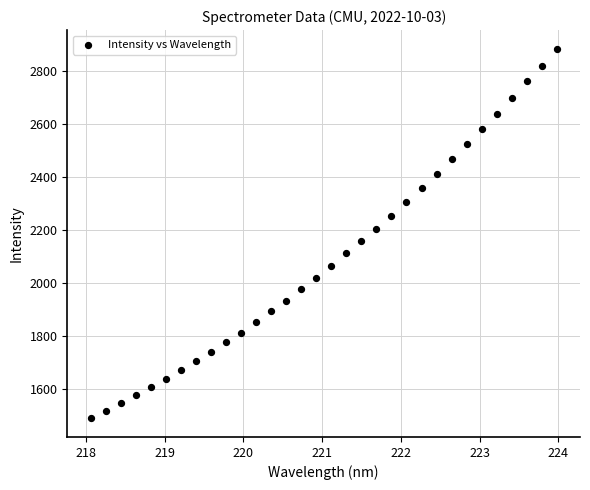

What is the range of X values (max minus min)?

5.9